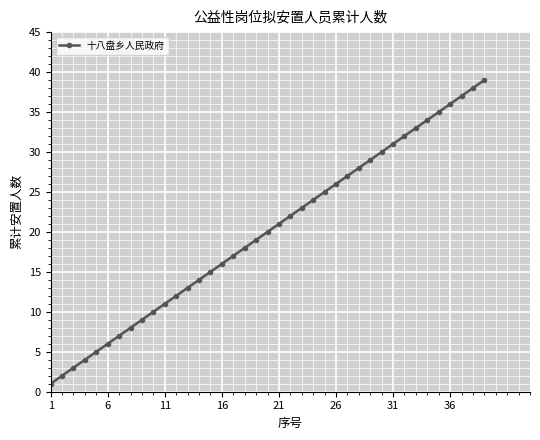

What is the average value?

20